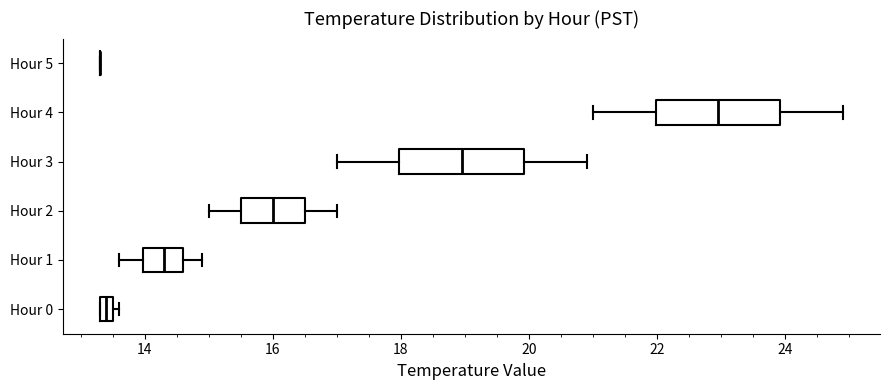

Where does the right whisker of the box for Hour 1 end on the x-axis? The values are not printed on the chart, so give them approximately, as read against the axis.

15.0